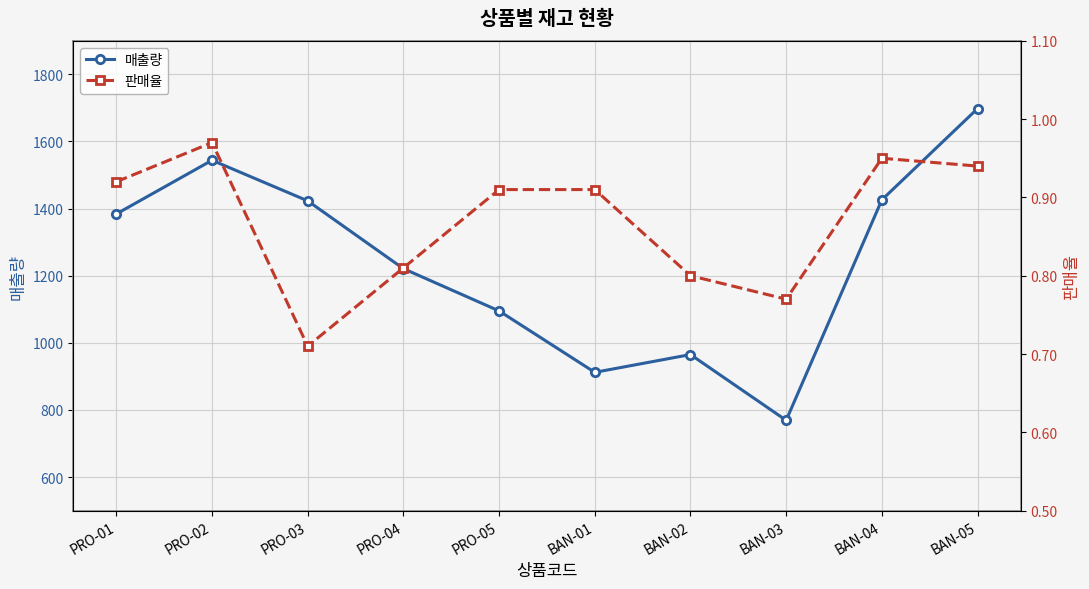

What is the lowest value of the 매출량 series?

769